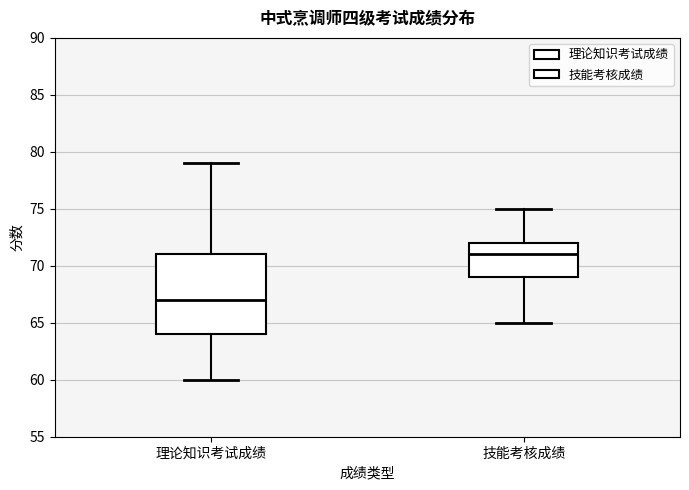

Reading left to right, read every box against the y-axis: the position of its median line, the range the box covers, and the ends of its whiskers. The values are not printed on the chart, so give them approximately, as read against the axis.

理论知识考试成绩: median 67, box 64 to 71, whiskers 60 to 79
技能考核成绩: median 71, box 69 to 72, whiskers 65 to 75